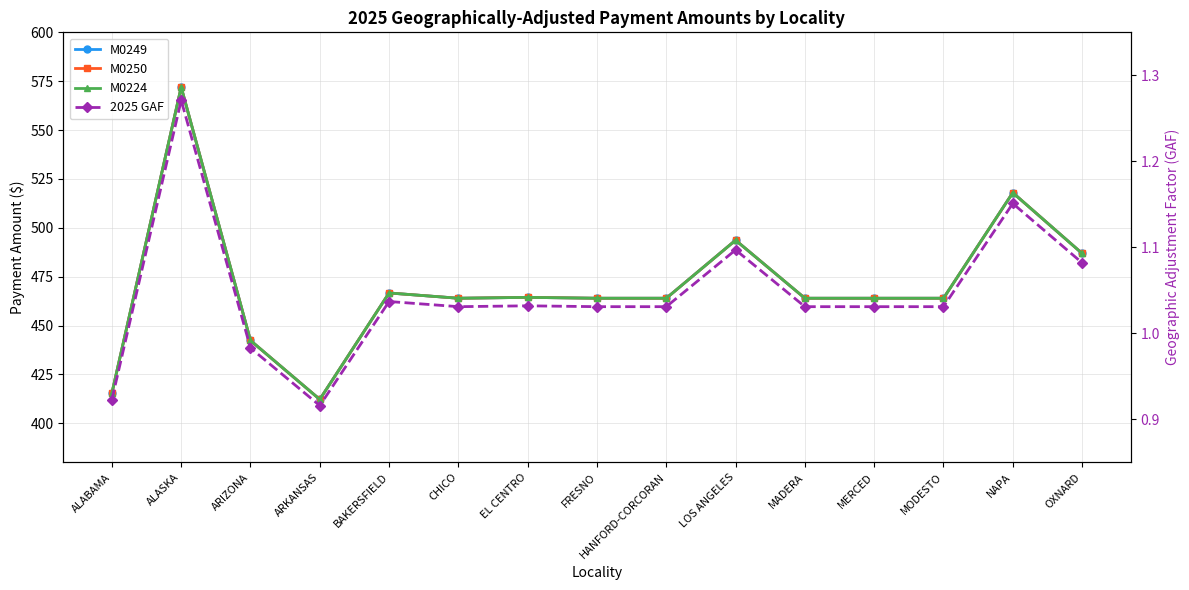

What are all the series names shown in the legend?

M0249, M0250, M0224, 2025 GAF